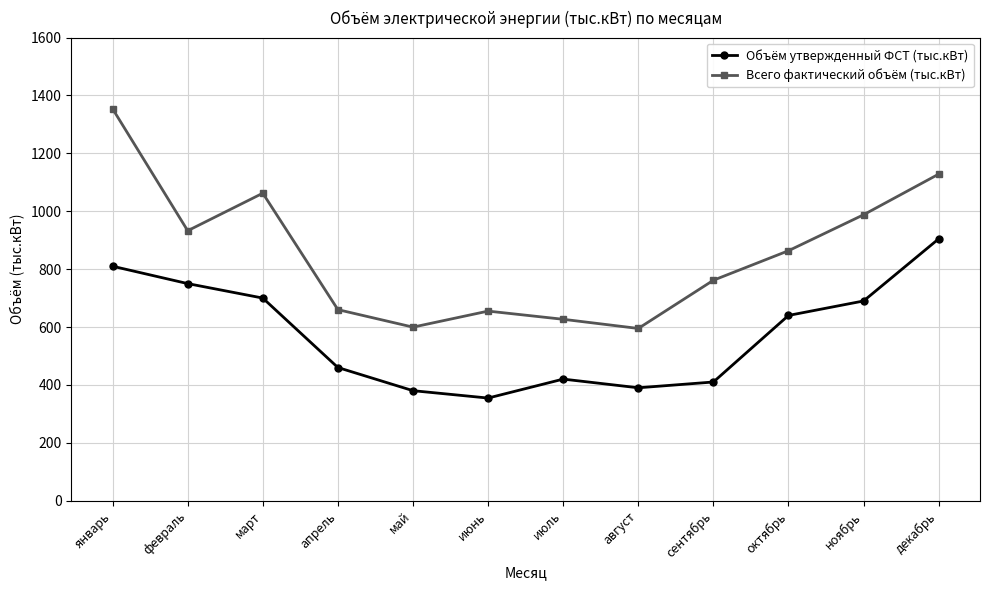

True or false: Всего фактический объём (тыс.кВт) and Объём утвержденный ФСТ (тыс.кВт) cross at least once.

False